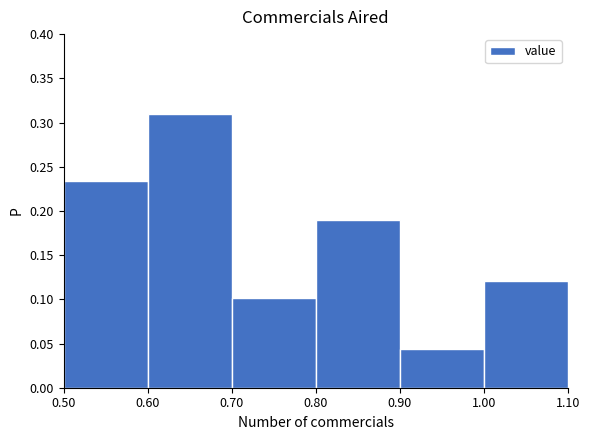

Reading left to right, transcribe this chart: for each bar, give the range it covers on the x-axis and its height. The values are not printed on the chart, so give them approximately, as read against the axis.

0.50 to 0.60: 0.235
0.60 to 0.70: 0.310
0.70 to 0.80: 0.100
0.80 to 0.90: 0.190
0.90 to 1.00: 0.045
1.00 to 1.10: 0.120